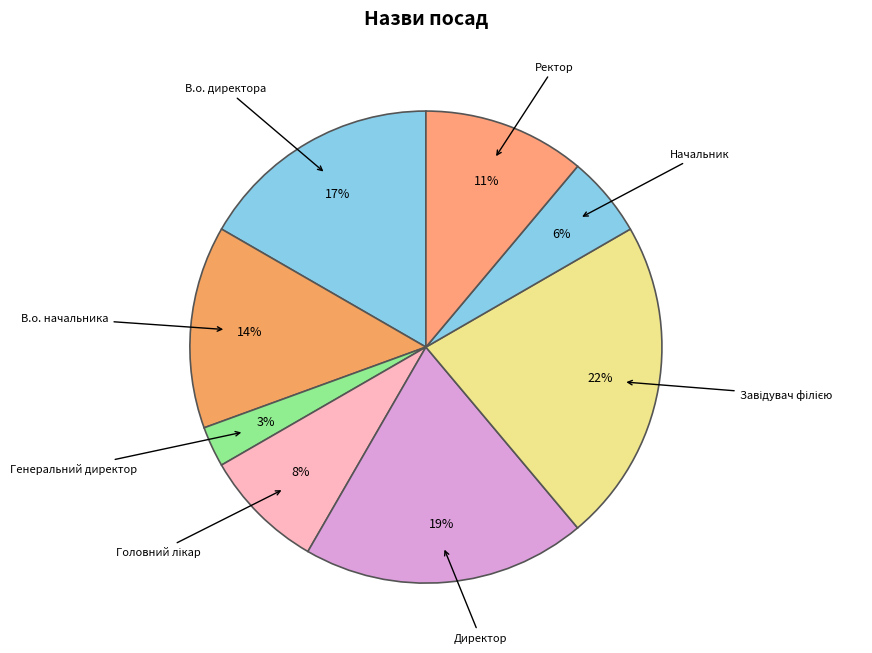

How many segments does this pie chart have?

8